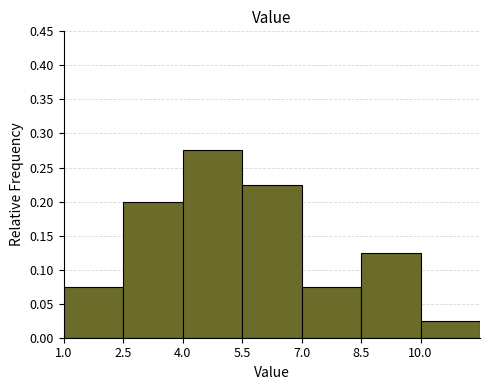

Reading left to right, list every bar in this chart as the range it spans on the x-axis followed by its height. Neither the bar edges nor the heights are printed on the chart, so give them approximately, as read against the axes.

1.0 to 2.5: 0.075
2.5 to 4.0: 0.200
4.0 to 5.5: 0.275
5.5 to 7.0: 0.225
7.0 to 8.5: 0.075
8.5 to 10.0: 0.125
10.0 to 11.5: 0.025